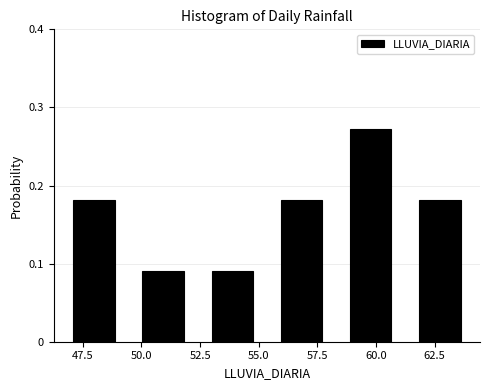

Reading left to right, transcribe this chart: for each bar, give the range it covers on the x-axis and its height. Neither the bar edges nor the heights are printed on the chart, so give them approximately, as read against the axes.

46.50 to 49.45: 0.18
49.45 to 52.40: 0.09
52.40 to 55.35: 0.09
55.35 to 58.30: 0.18
58.30 to 61.25: 0.27
61.25 to 64.20: 0.18